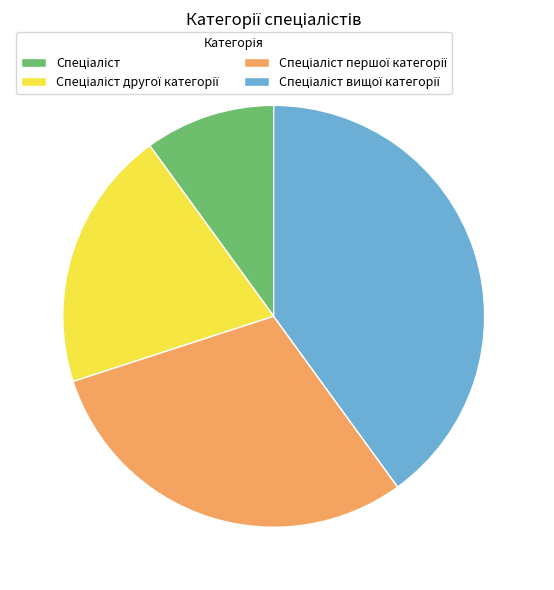

Does any single category account for the majority?

No